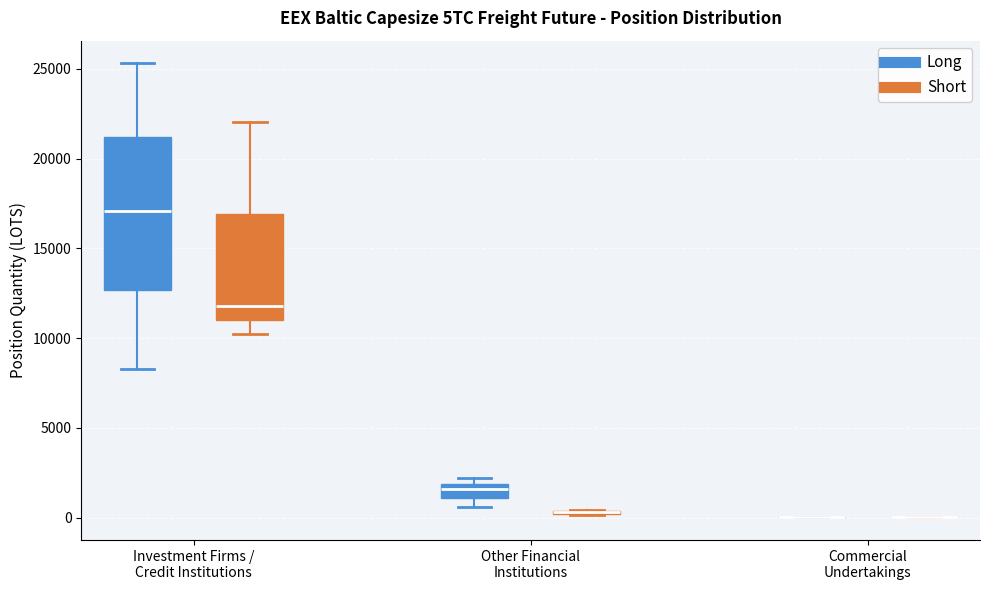

Comparing the boxes themselves (not the whiskers), which one is the tallest?

Investment Firms / Credit Institutions (Long)